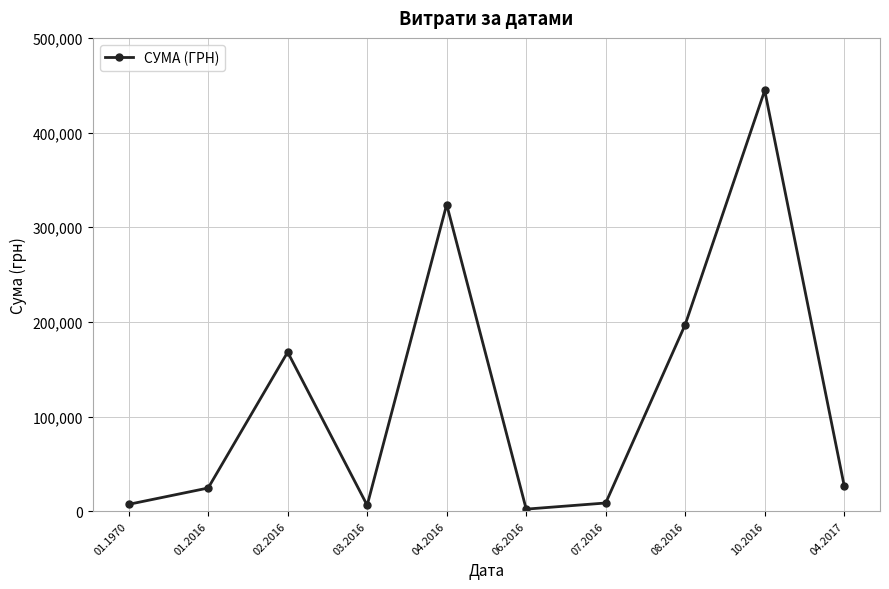

True or false: there are more than 2 points higher than both neighbors.

True